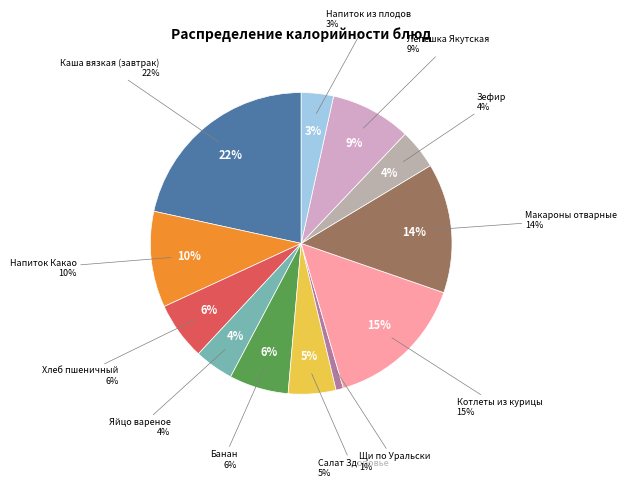

To the nearest percent, what portion does Котлеты из курицы represent?

15%